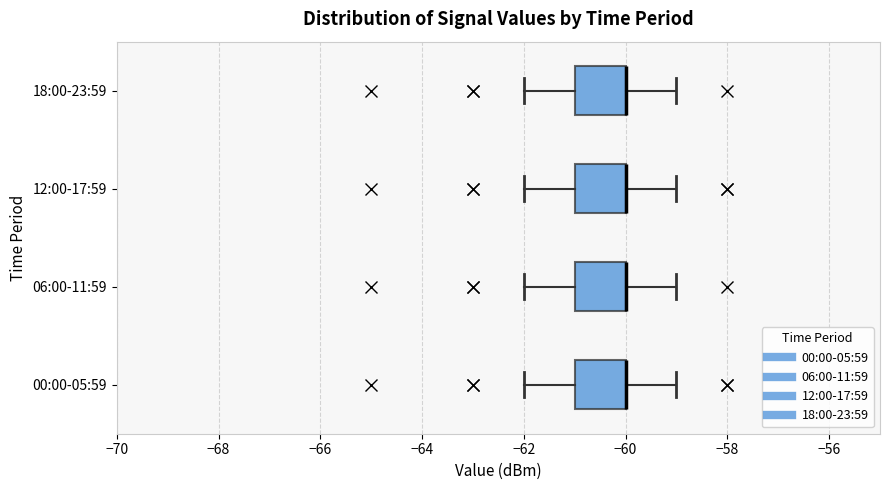

Reading bottom to top, read every box against the x-axis: the position of its median line, the range the box covers, and the ends of its whiskers. The values are not printed on the chart, so give them approximately, as read against the axis.

00:00-05:59: median -60 (drawn on the box's right edge), box -61 to -60, whiskers -62 to -59
06:00-11:59: median -60 (drawn on the box's right edge), box -61 to -60, whiskers -62 to -59
12:00-17:59: median -60 (drawn on the box's right edge), box -61 to -60, whiskers -62 to -59
18:00-23:59: median -60 (drawn on the box's right edge), box -61 to -60, whiskers -62 to -59